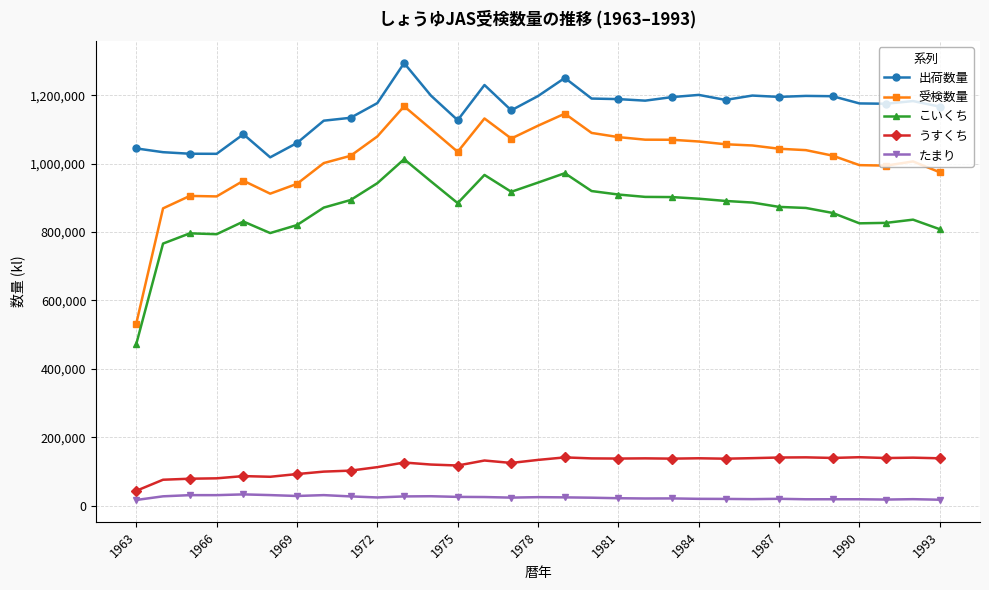

True or false: こいくち has more than 2 interior local peaks.

True